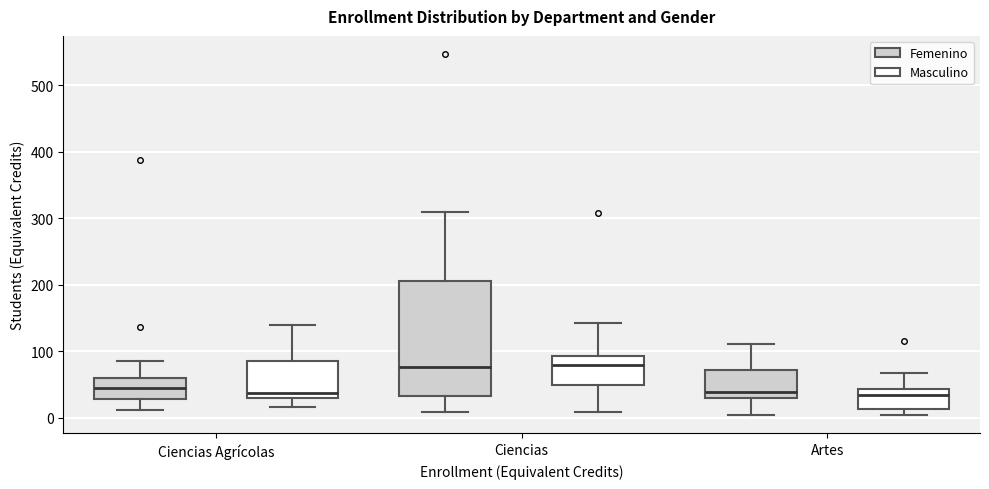

Where is the lower edge of the box for Artes (Masculino) on the y-axis? The values are not printed on the chart, so give them approximately, as read against the axis.

10